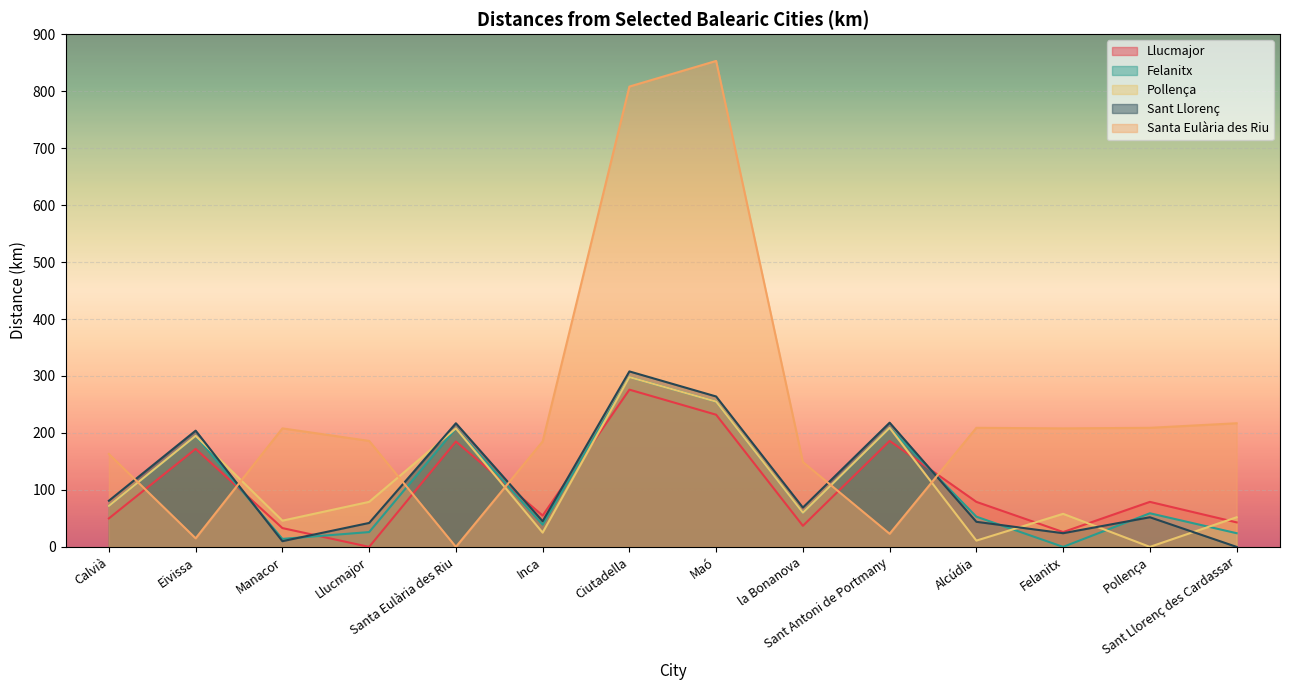

At how many categories does at least one series exceed 364?

2